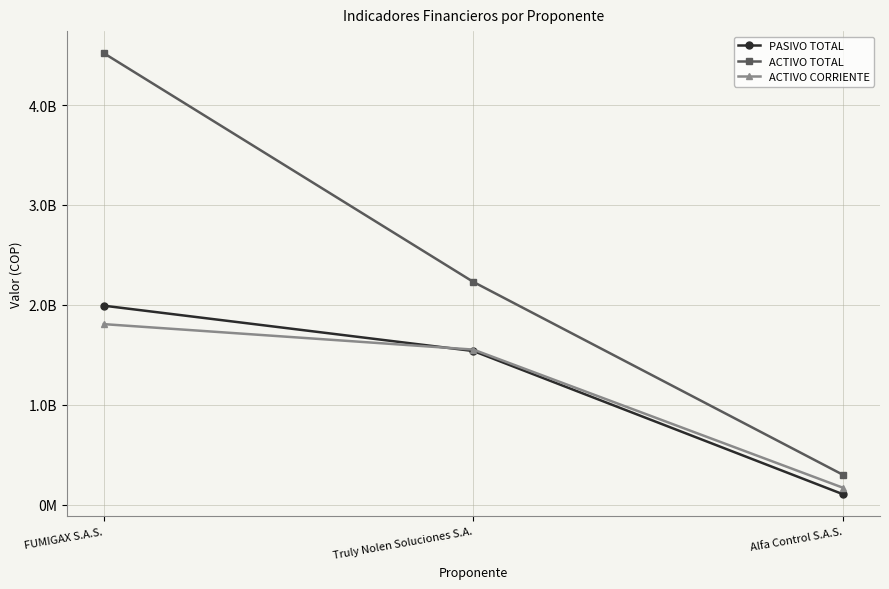

Rank the series at FUMIGAX S.A.S. from lowest to highest value.

ACTIVO CORRIENTE, PASIVO TOTAL, ACTIVO TOTAL